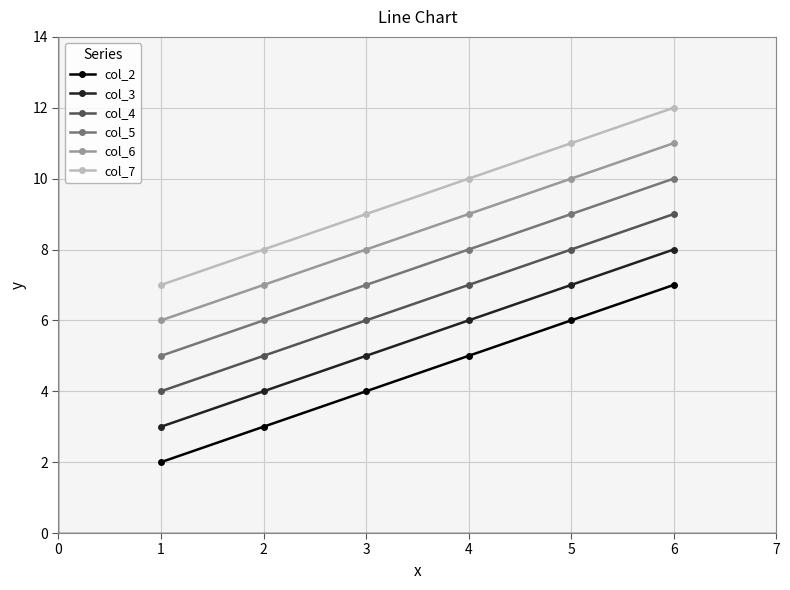

Which category has the highest value across all series?

6